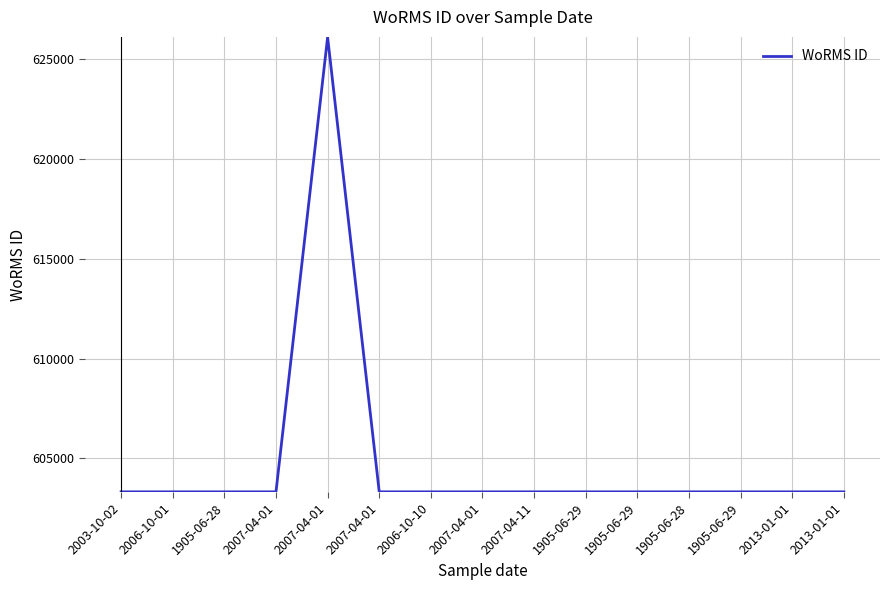

List the labels in order of value, smallest first.

2003-10-02, 2006-10-01, 1905-06-28, 2007-04-01, 2007-04-01, 2006-10-10, 2007-04-01, 2007-04-11, 1905-06-29, 1905-06-29, 1905-06-28, 1905-06-29, 2013-01-01, 2013-01-01, 2007-04-01